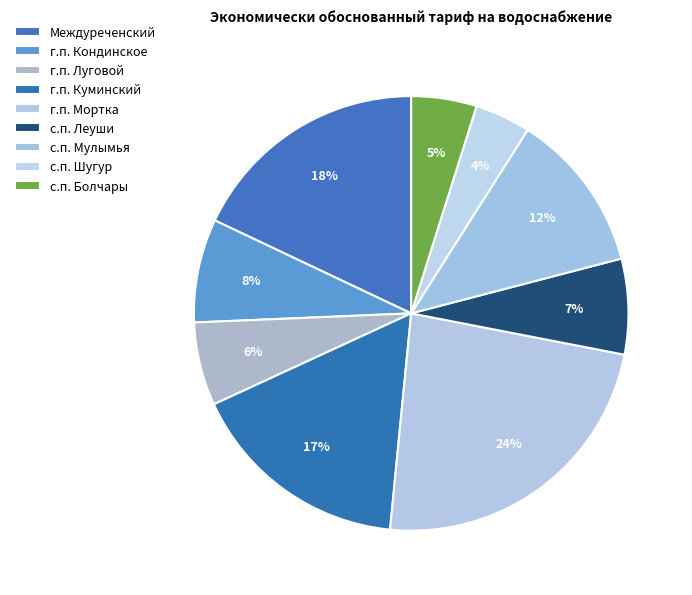

Count the number of slices in the pie.

9